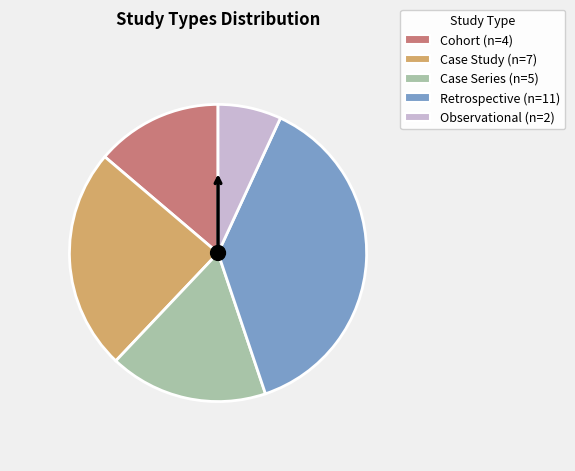

How many segments does this pie chart have?

5